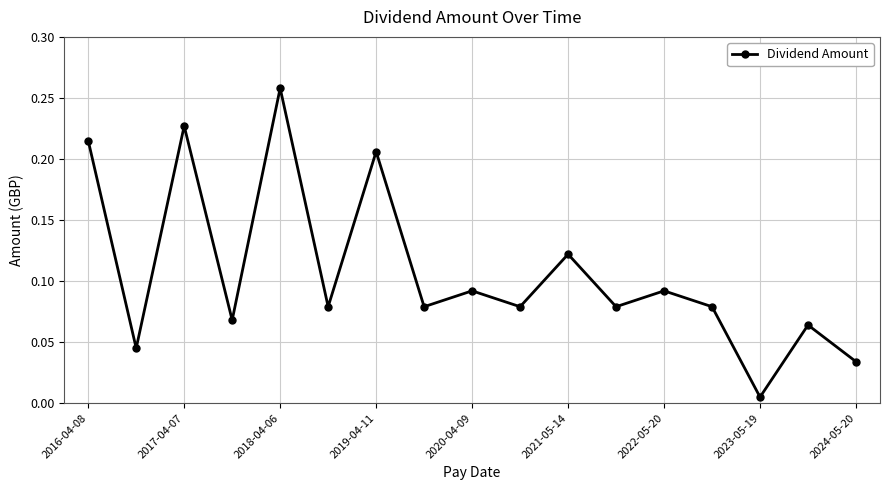

How many points are lower than both their immediate neighbors (excluding endpoints)?

7